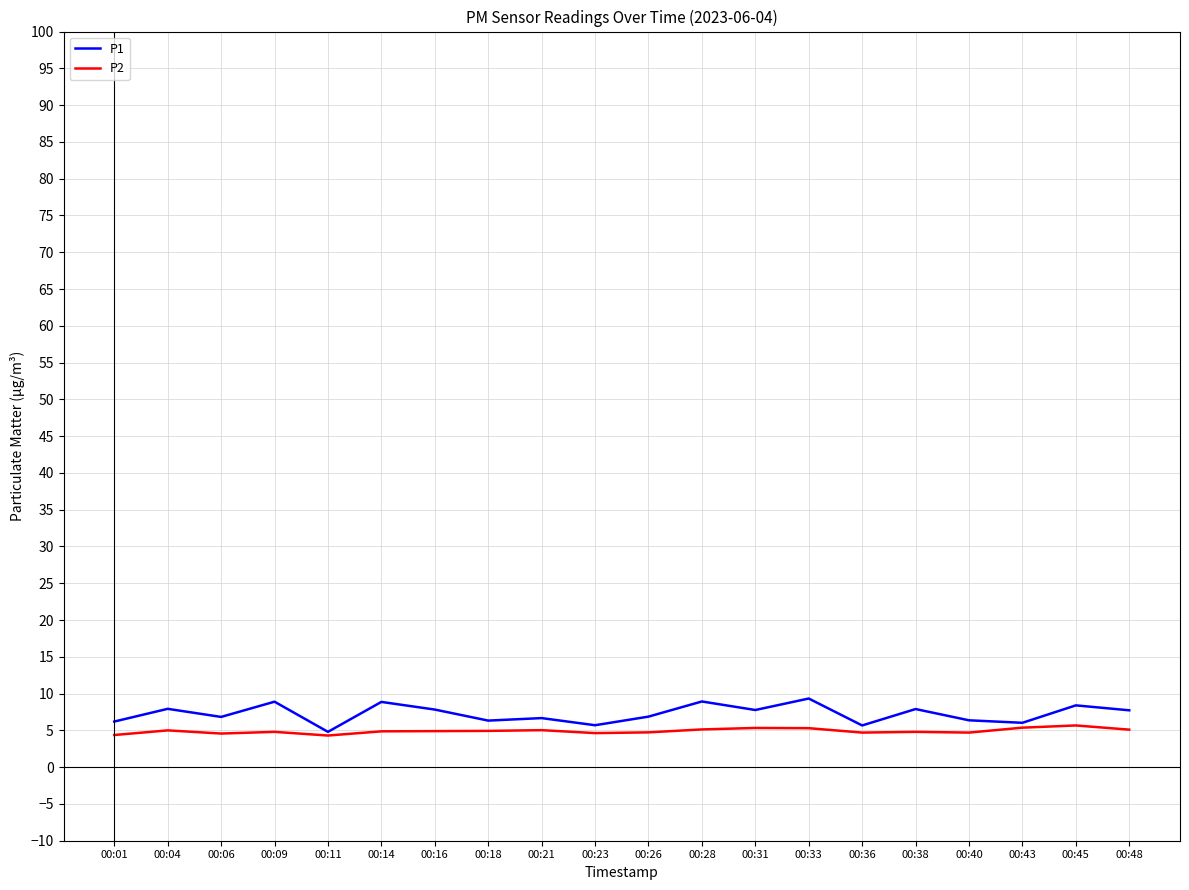

What is the minimum value for P2?

4.3